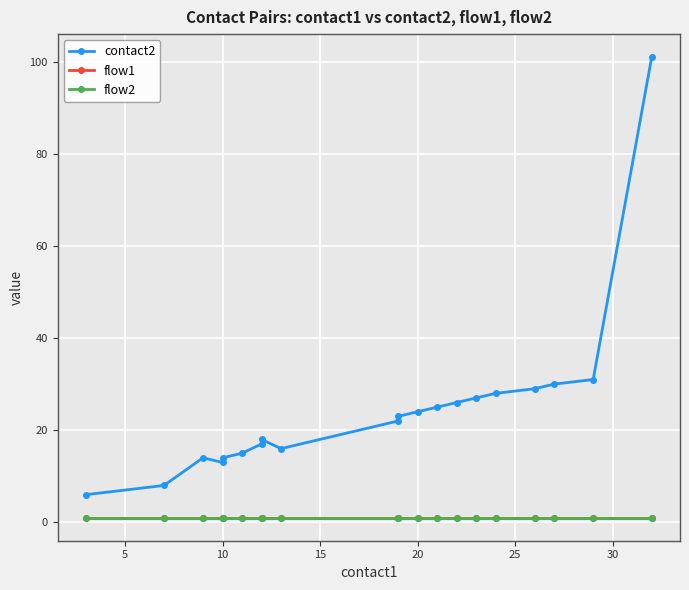

True or false: flow1 and flow2 cross at least once.

False